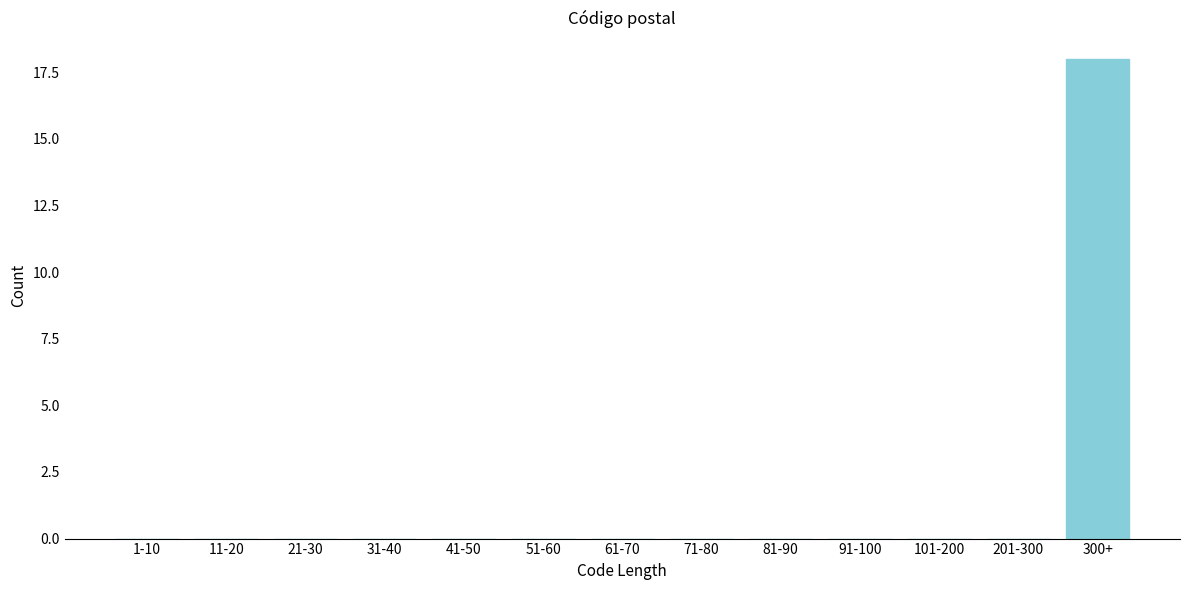

Reading left to right, list all the values displayed in this chart.

1-10=0	11-20=0	21-30=0	31-40=0	41-50=0	51-60=0	61-70=0	71-80=0	81-90=0	91-100=0	101-200=0	201-300=0	300+=18